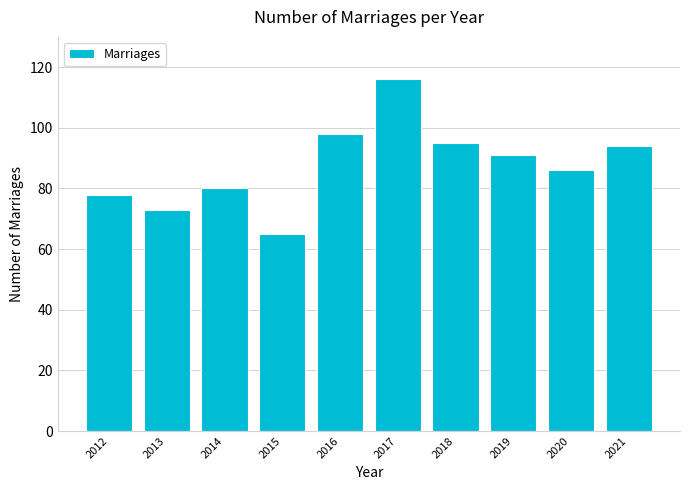

Reading left to right, transcribe all the data shown in this chart.

2012=78	2013=73	2014=80	2015=65	2016=98	2017=116	2018=95	2019=91	2020=86	2021=94